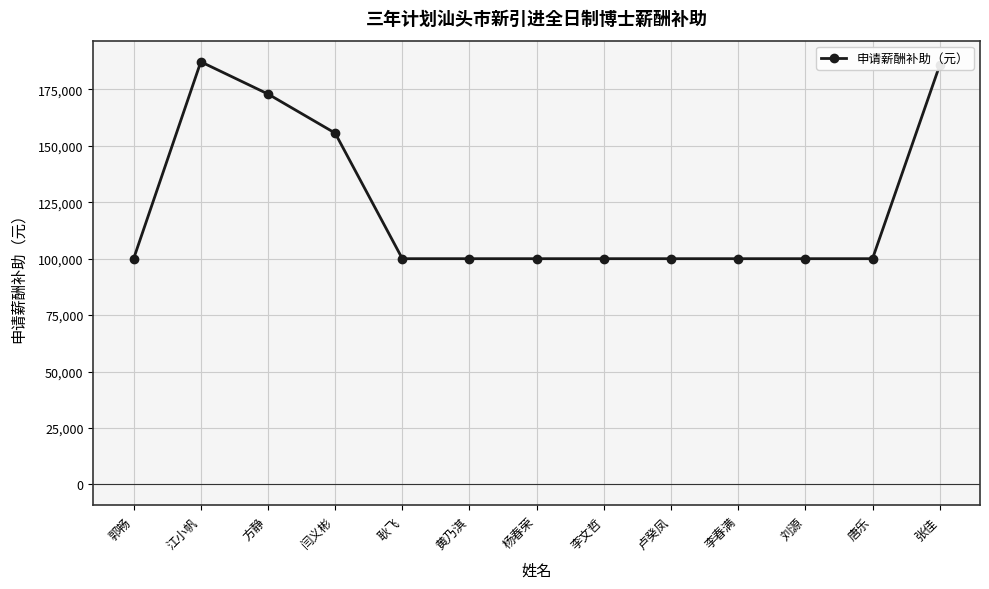

What is the greatest value displayed?

187258